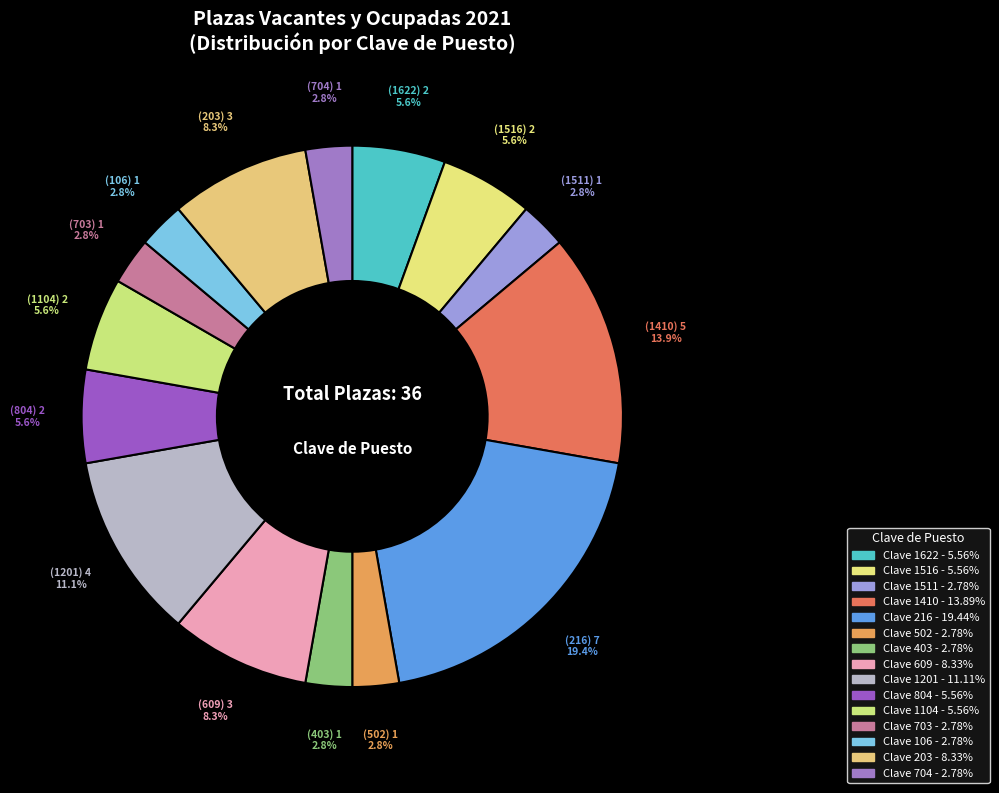

Count the number of slices in the pie.

15